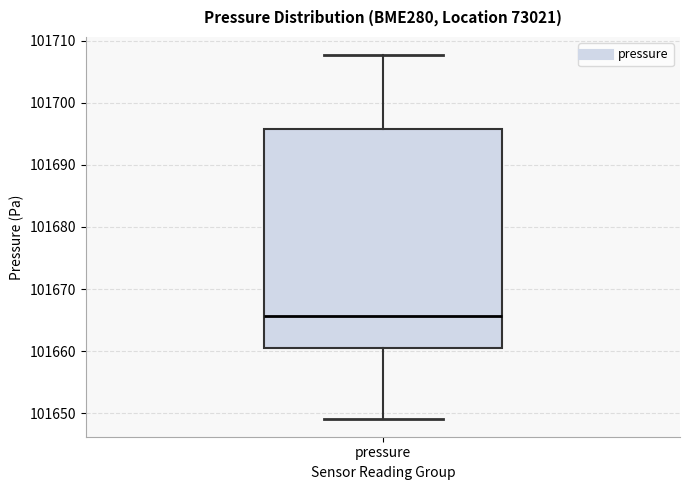

Where is the lower edge of the box for pressure on the y-axis? The values are not printed on the chart, so give them approximately, as read against the axis.

101661